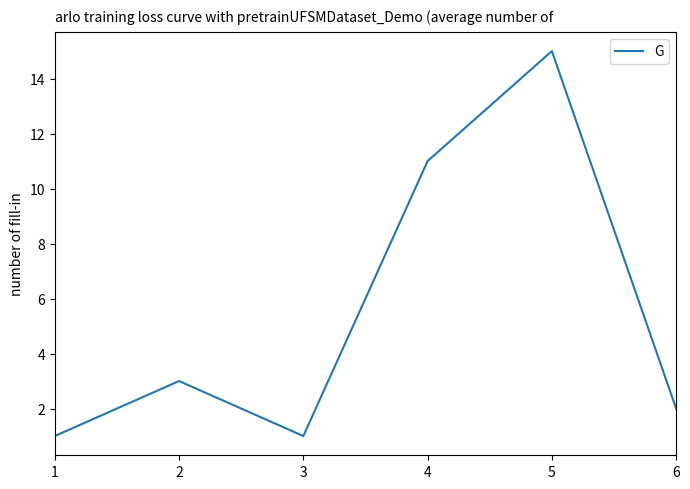

How many categories are shown in the chart?

6